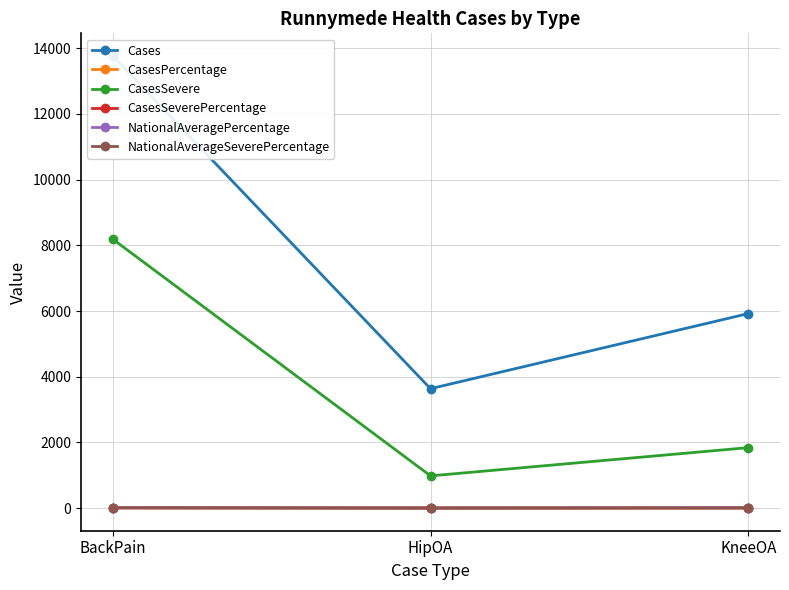

At how many categories does at least one series exceed 4534?

2